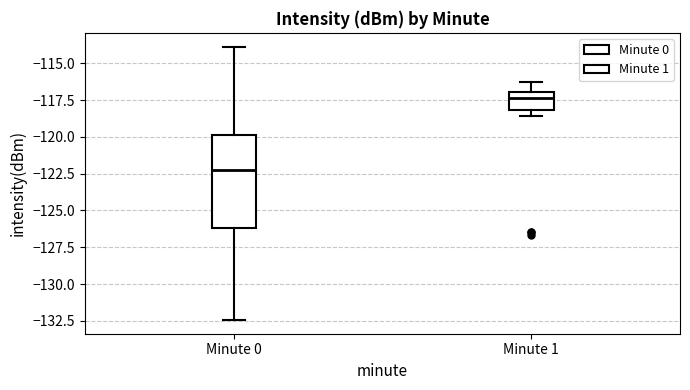

Reading left to right, read every box against the y-axis: the position of its median line, the range the box covers, and the ends of its whiskers. The values are not printed on the chart, so give them approximately, as read against the axis.

Minute 0: median -122.0, box -126.0 to -120.0, whiskers -132.5 to -114.0
Minute 1: median -117.5, box -118.0 to -117.0, whiskers -118.5 to -116.0